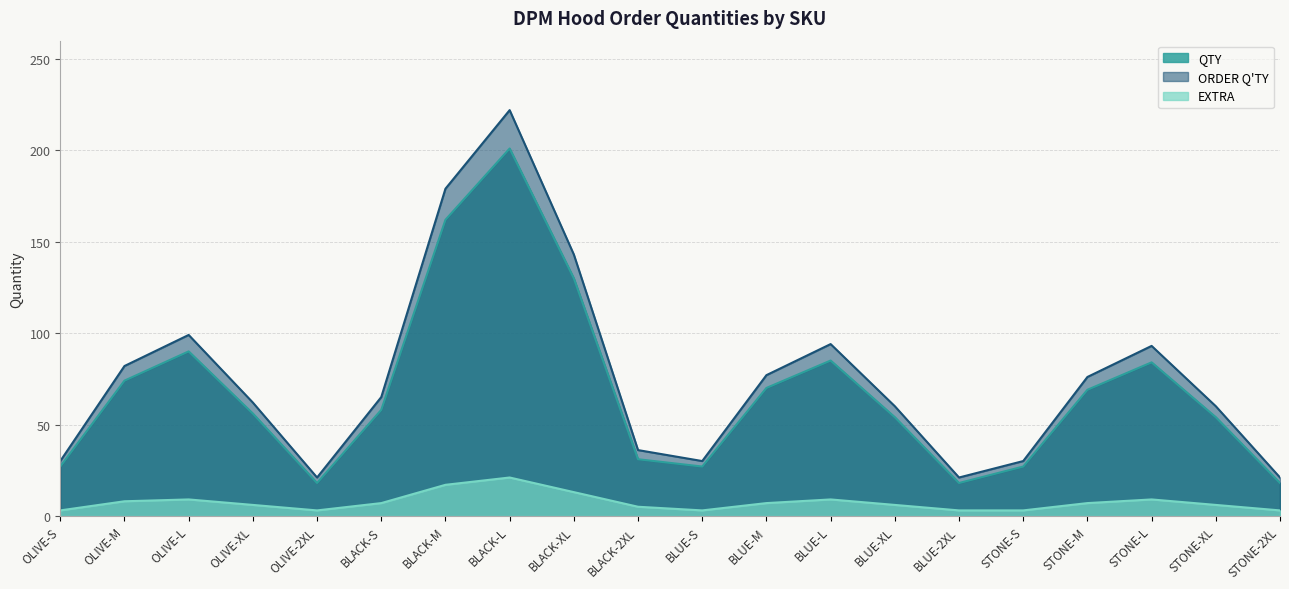

How many lines are shown in the chart?

3